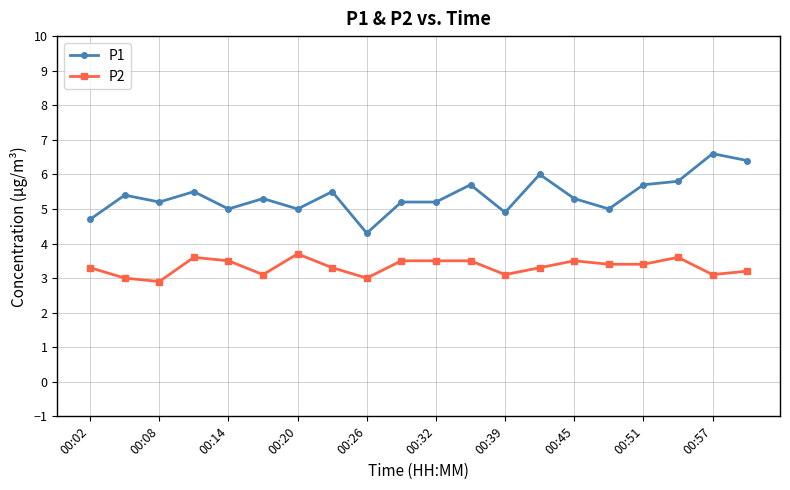

How many distinct data groups are displayed?

2